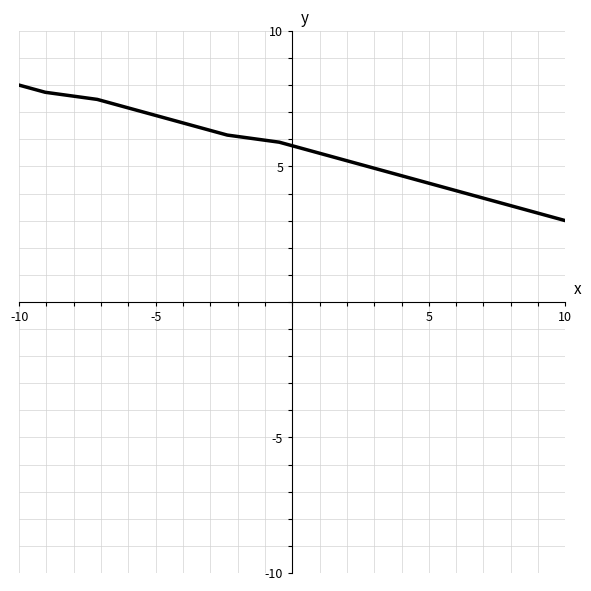

What is the difference between the second highest and minimum values?

4.7